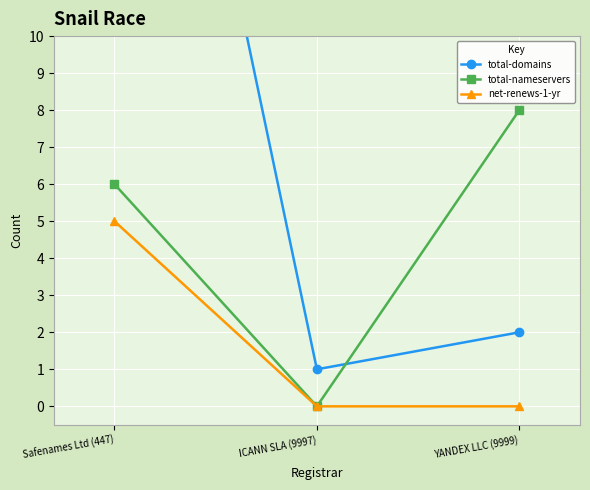

Reading left to right, list all the values displayed in this chart.

total-domains: Safenames Ltd (447)=27	ICANN SLA (9997)=1	YANDEX LLC (9999)=2
total-nameservers: Safenames Ltd (447)=6	ICANN SLA (9997)=0	YANDEX LLC (9999)=8
net-renews-1-yr: Safenames Ltd (447)=5	ICANN SLA (9997)=0	YANDEX LLC (9999)=0